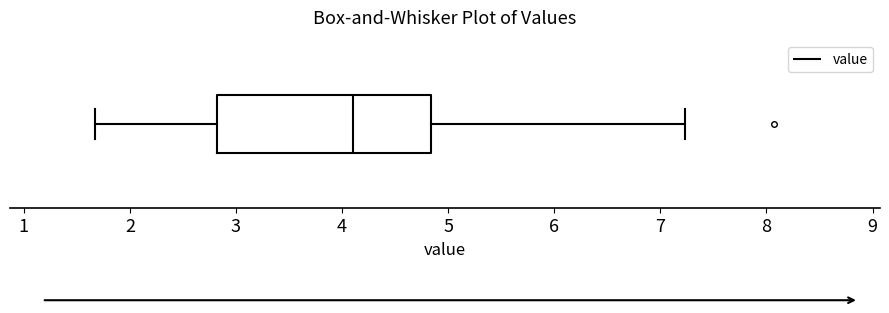

Where does the right whisker of the box end on the x-axis? The values are not printed on the chart, so give them approximately, as read against the axis.

7.2